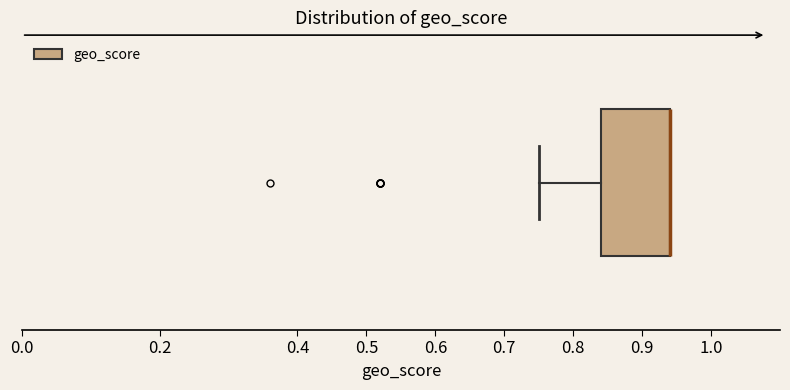

Transcribe this box plot: give where the median line is, the range the box spans, and where the two whiskers end, as read against the x-axis. The values are not printed on the chart, so give them approximately, as read against the axis.

median 0.94 (drawn on the box's right edge), box 0.84 to 0.94, whiskers 0.75 to 0.94